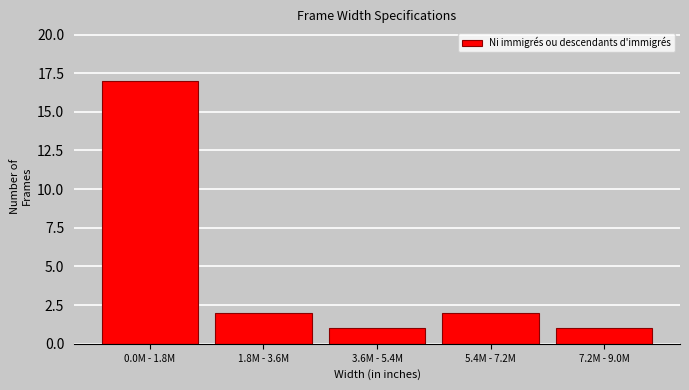

Reading right to left, what are all the values shown in this chart?

1	2	1	2	17